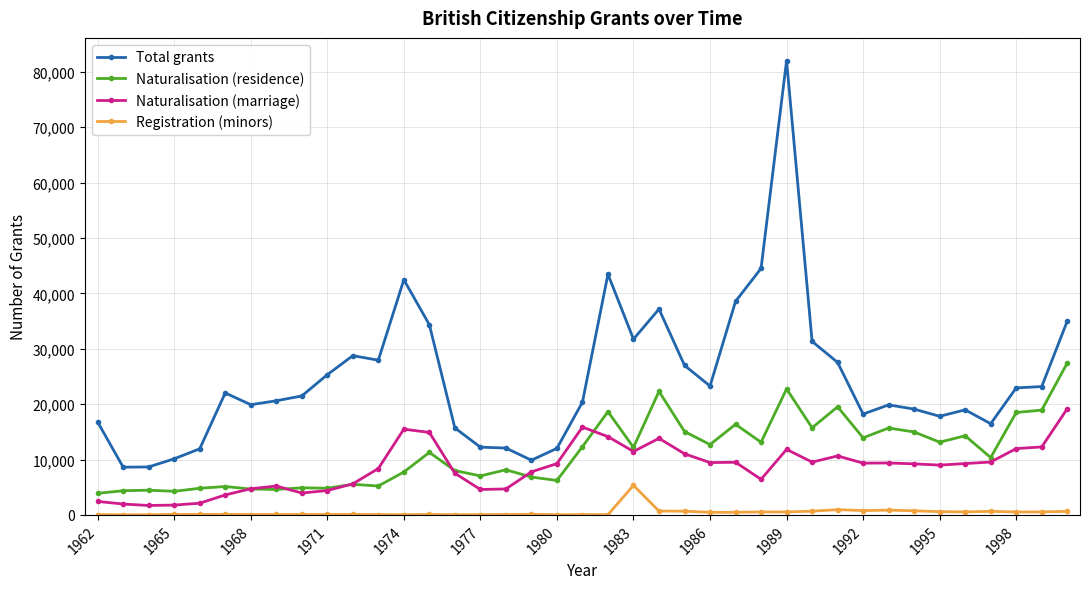

What are all the series names shown in the legend?

Total grants, Naturalisation (residence), Naturalisation (marriage), Registration (minors)